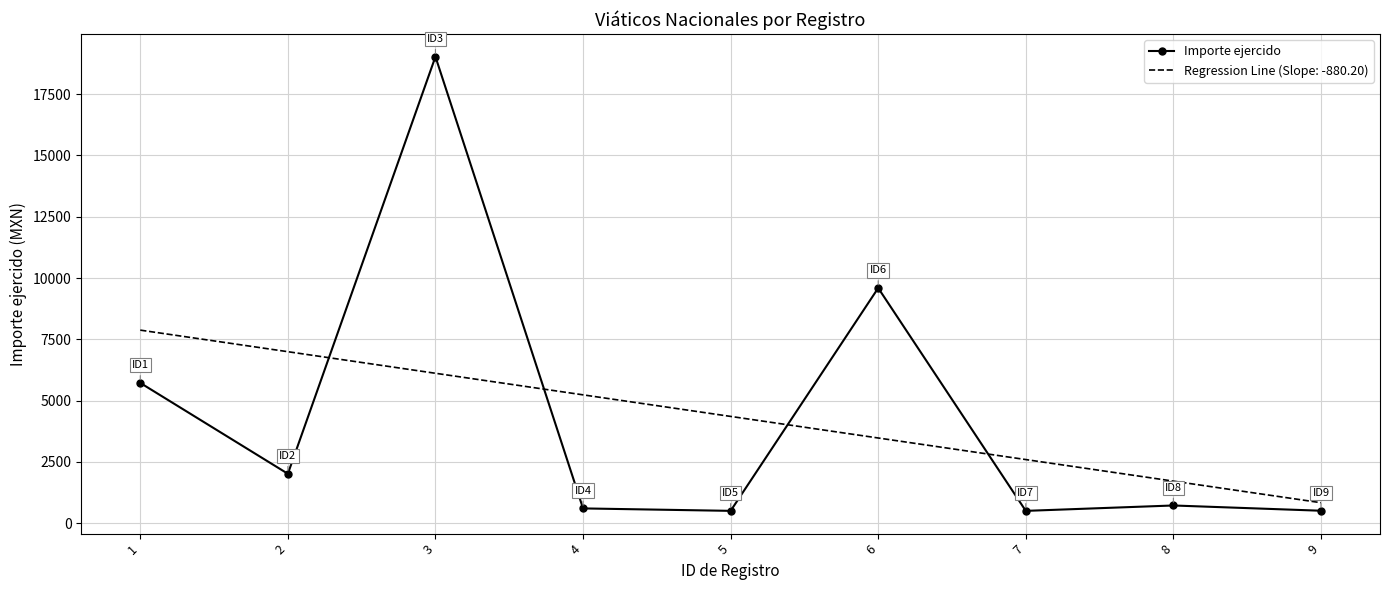

What is the minimum value shown in the chart?

500.0